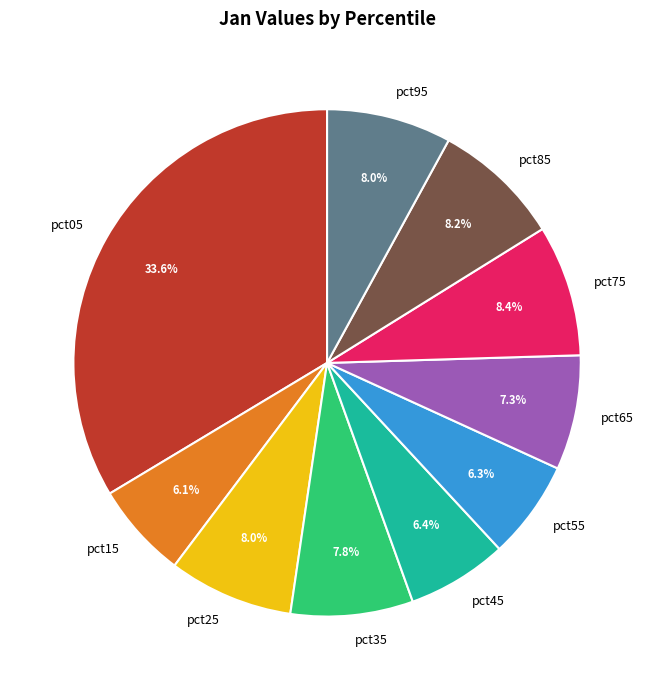

Count the number of slices in the pie.

10